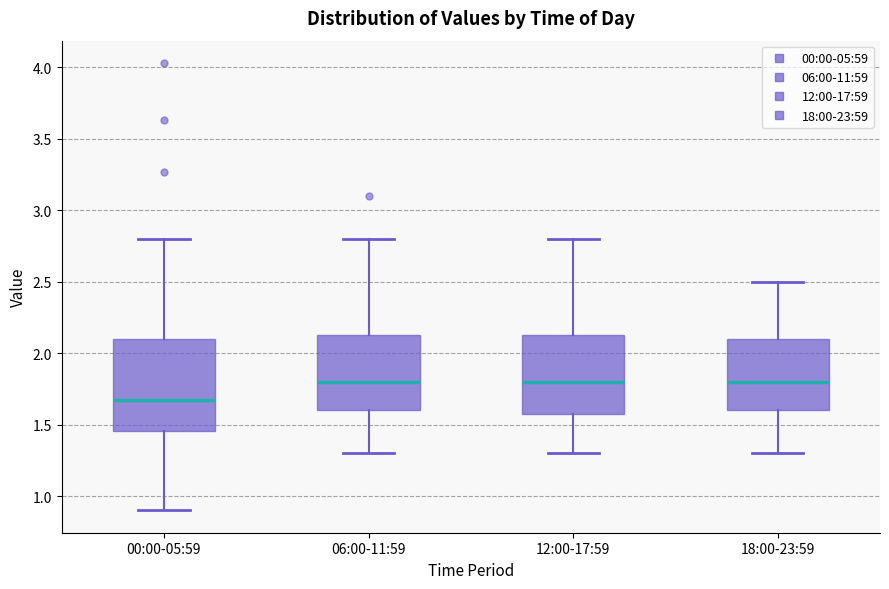

Reading left to right, transcribe this box plot: for each box, give where its median line is, the range the box spans, and where its two whiskers end, as read against the y-axis. The values are not printed on the chart, so give them approximately, as read against the axis.

00:00-05:59: median 1.65, box 1.45 to 2.10, whiskers 0.90 to 2.80
06:00-11:59: median 1.80, box 1.60 to 2.15, whiskers 1.30 to 2.80
12:00-17:59: median 1.80, box 1.60 to 2.15, whiskers 1.30 to 2.80
18:00-23:59: median 1.80, box 1.60 to 2.10, whiskers 1.30 to 2.50